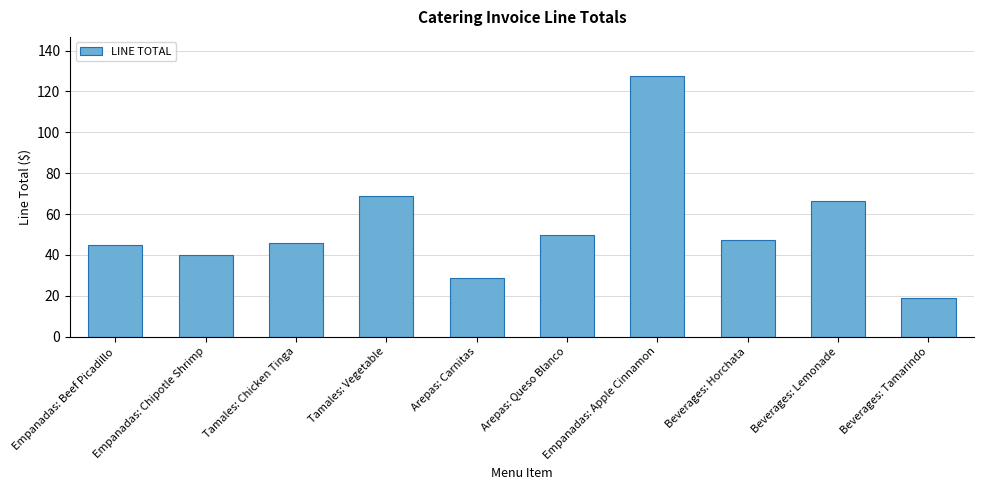

What is the value of the 3rd bar from the left?

45.8